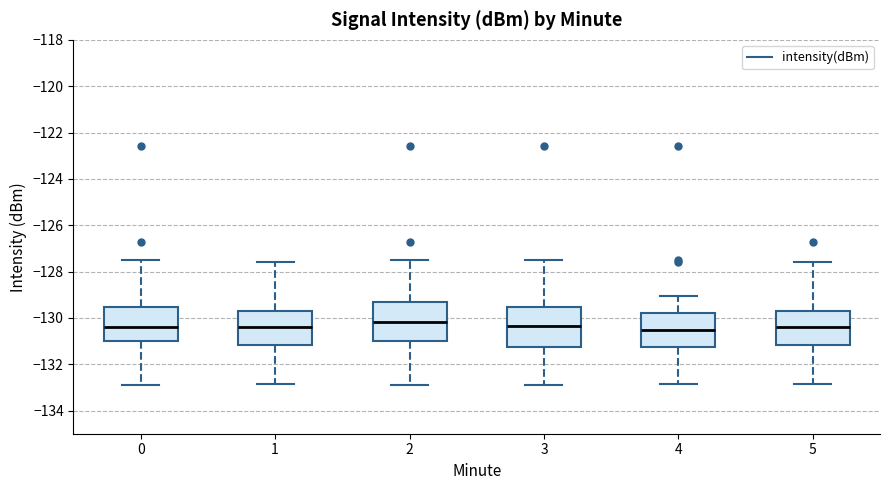

Where is the lower edge of the box at x = 5 on the y-axis? The values are not printed on the chart, so give them approximately, as read against the axis.

-131.2